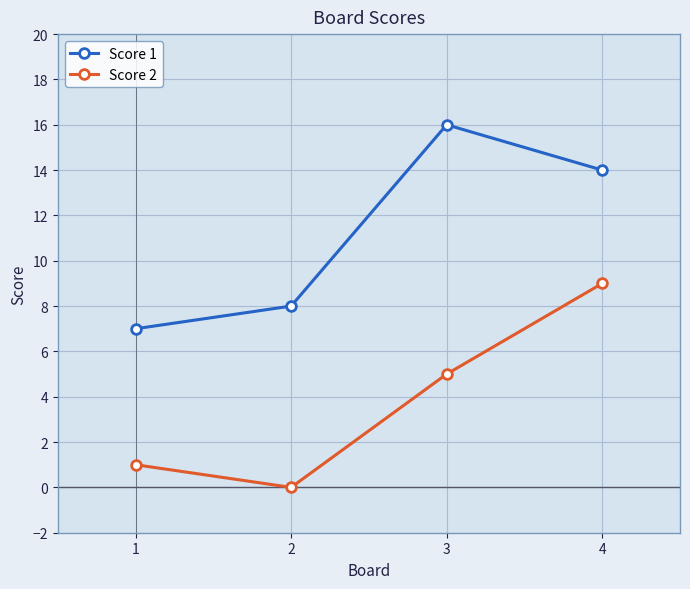

Rank the series by their maximum value, from highest to lowest.

Score 1, Score 2